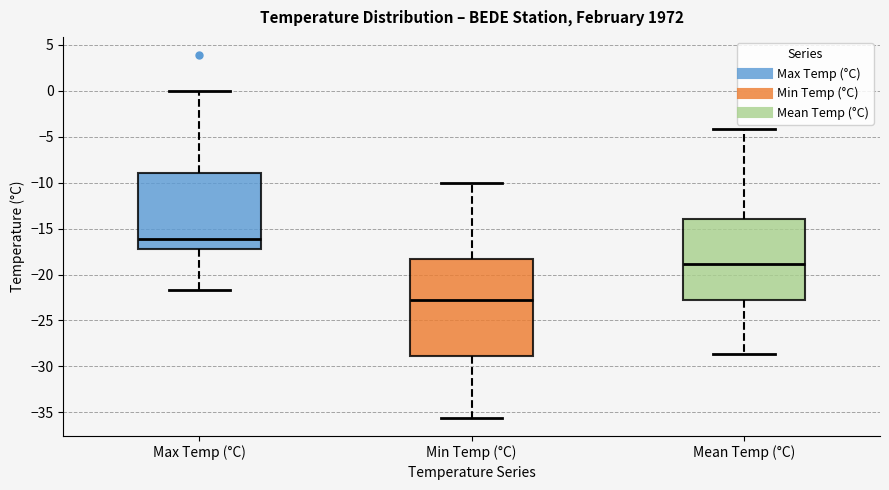

Reading left to right, read every box against the y-axis: the position of its median line, the range the box covers, and the ends of its whiskers. The values are not printed on the chart, so give them approximately, as read against the axis.

Max Temp (°C): median -16.0, box -17.0 to -9.0, whiskers -21.5 to 0.0
Min Temp (°C): median -23.0, box -29.0 to -18.5, whiskers -35.5 to -10.0
Mean Temp (°C): median -19.0, box -23.0 to -14.0, whiskers -28.5 to -4.0